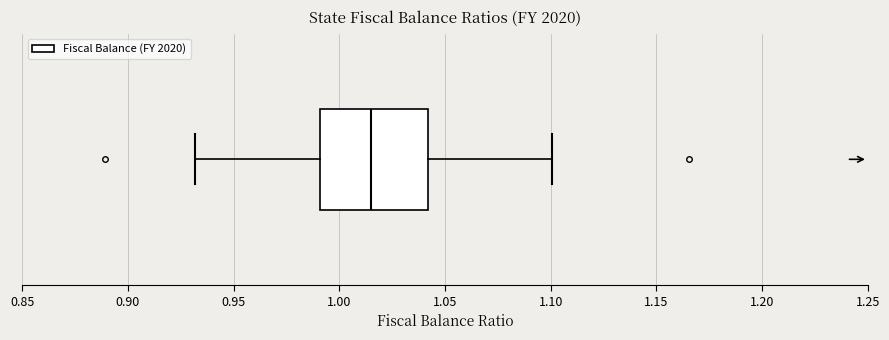

Read this box plot against the x-axis: the position of the median line, the range covered by the box, and the ends of both whiskers. The values are not printed on the chart, so give them approximately, as read against the axis.

median 1.015, box 0.990 to 1.040, whiskers 0.930 to 1.100